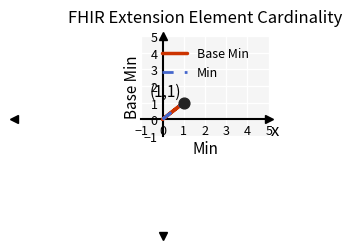

Which series has the widest spread of Y values?

Base Min